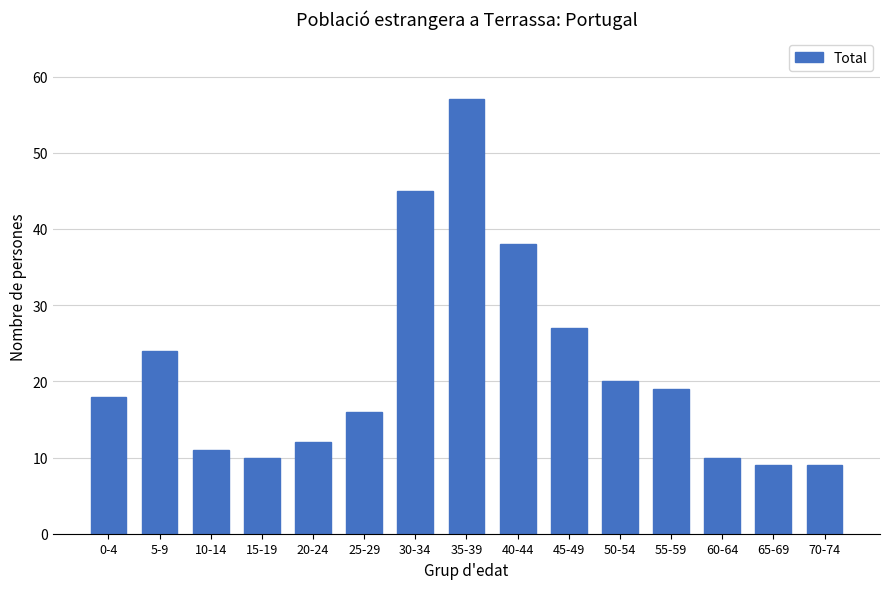

Reading left to right, extract all data points from this chart.

0-4=18	5-9=24	10-14=11	15-19=10	20-24=12	25-29=16	30-34=45	35-39=57	40-44=38	45-49=27	50-54=20	55-59=19	60-64=10	65-69=9	70-74=9